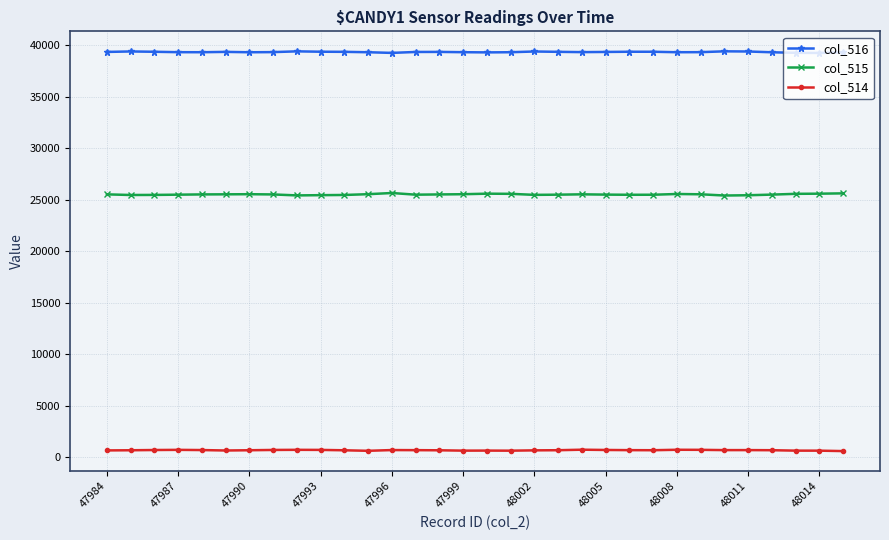

List the series in order of their overall mean, lowest first.

col_514, col_515, col_516